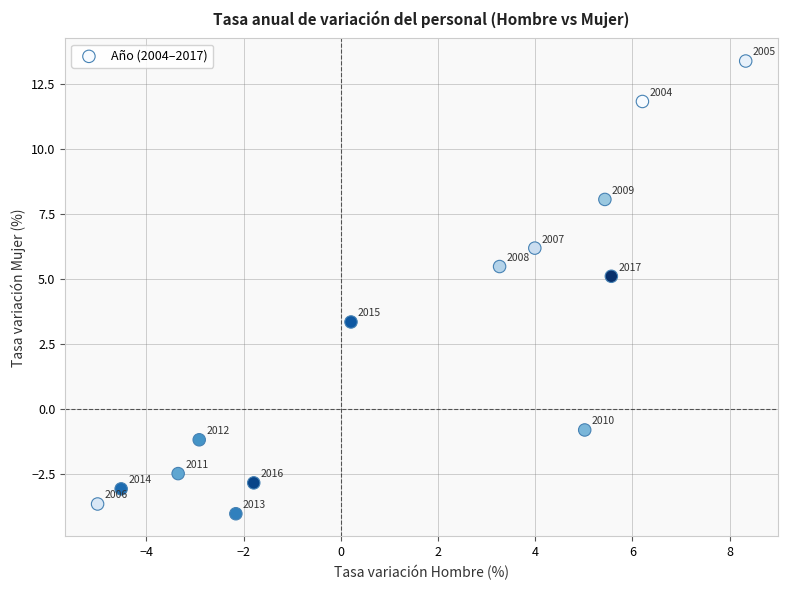

What is the range of Y values (max minus min)?

17.4